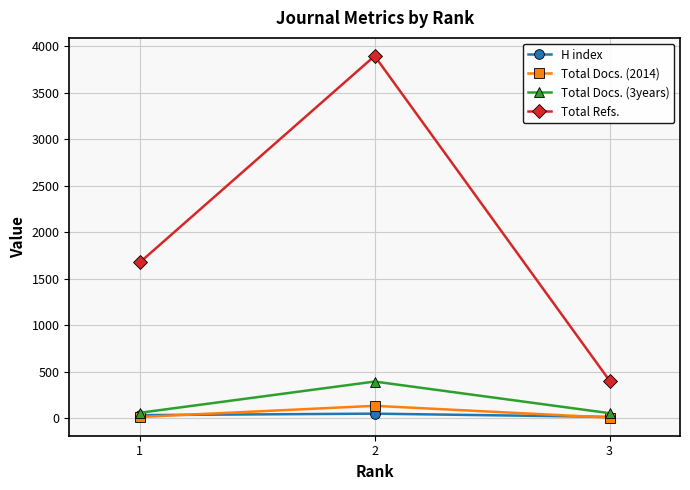

Which series has the largest total across all categories?

Total Refs.